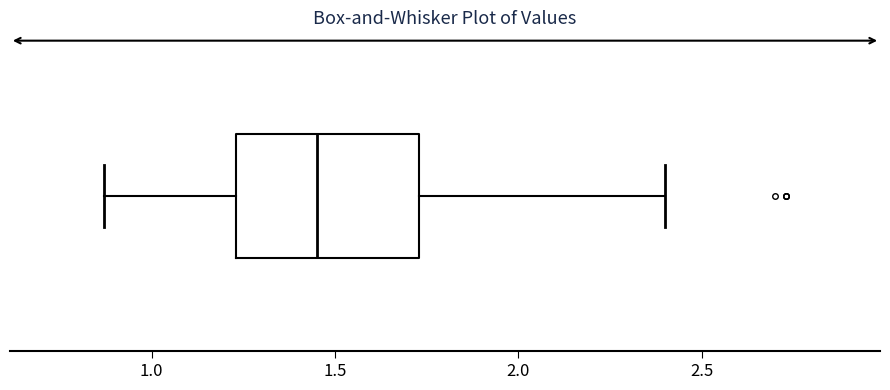

Read this box plot against the x-axis: the position of the median line, the range covered by the box, and the ends of both whiskers. The values are not printed on the chart, so give them approximately, as read against the axis.

median 1.45, box 1.25 to 1.75, whiskers 0.85 to 2.40